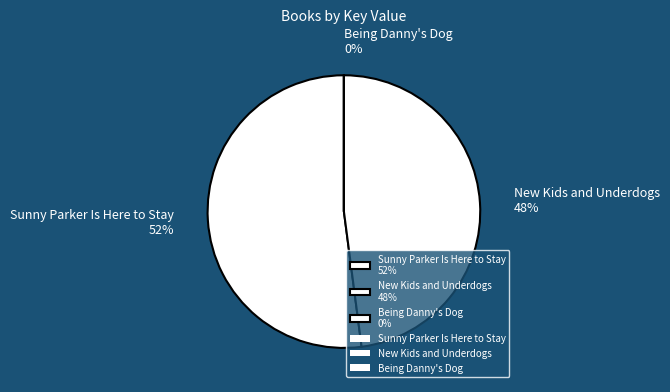

The Sunny Parker Is Here to Stay slice represents 52% of the pie. True or false?

True